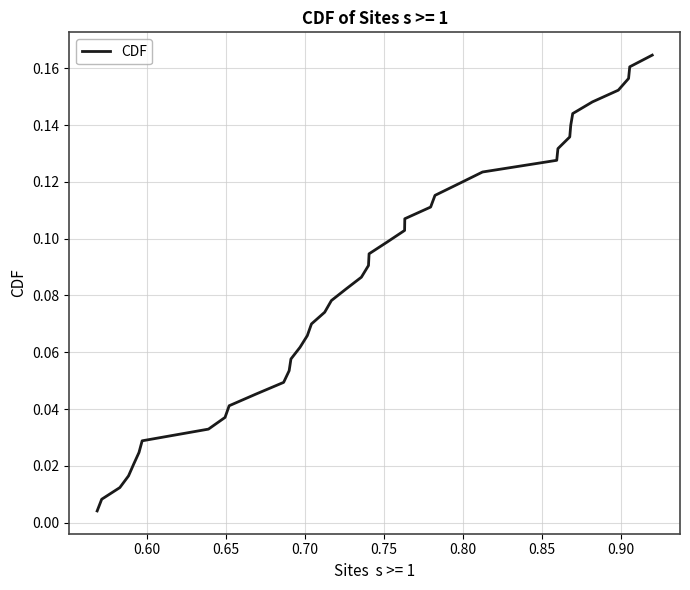

Reading left to right, transcribe all the data shown in this chart.

0.0	0.0	0.0	0.0	0.0	0.0	0.0	0.0	0.0	0.0	0.0	0.0	0.1	0.1	0.1	0.1	0.1	0.1	0.1	0.1	0.1	0.1	0.1	0.1	0.1	0.1	0.1	0.1	0.1	0.1	0.1	0.1	0.1	0.1	0.1	0.1	0.2	0.2	0.2	0.2